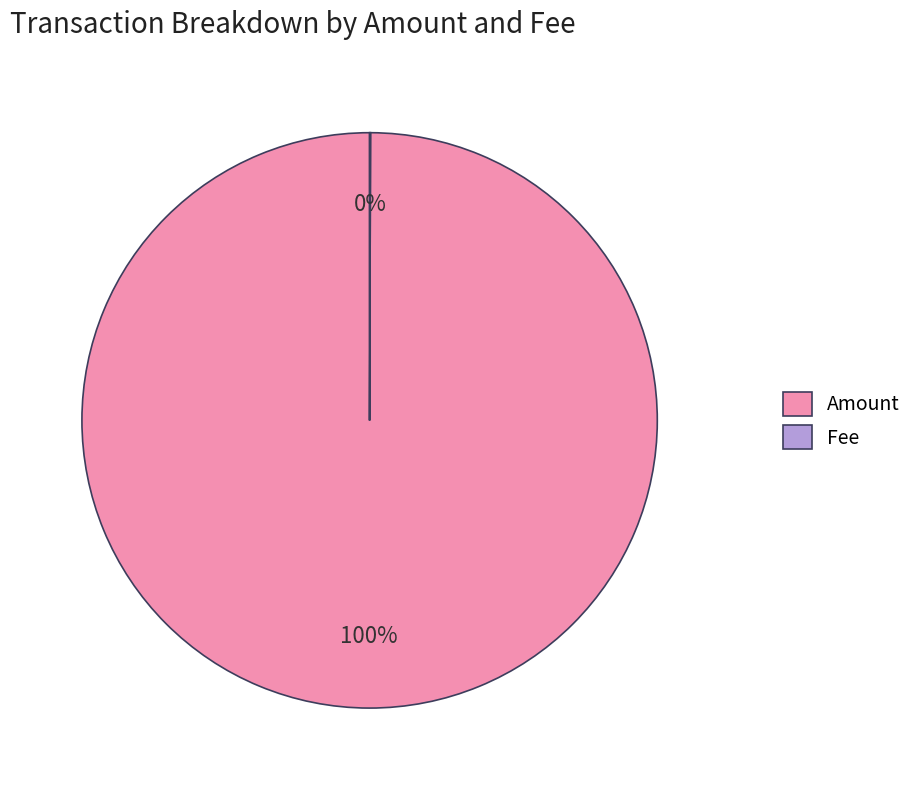

Which category accounts for the majority?

Amount